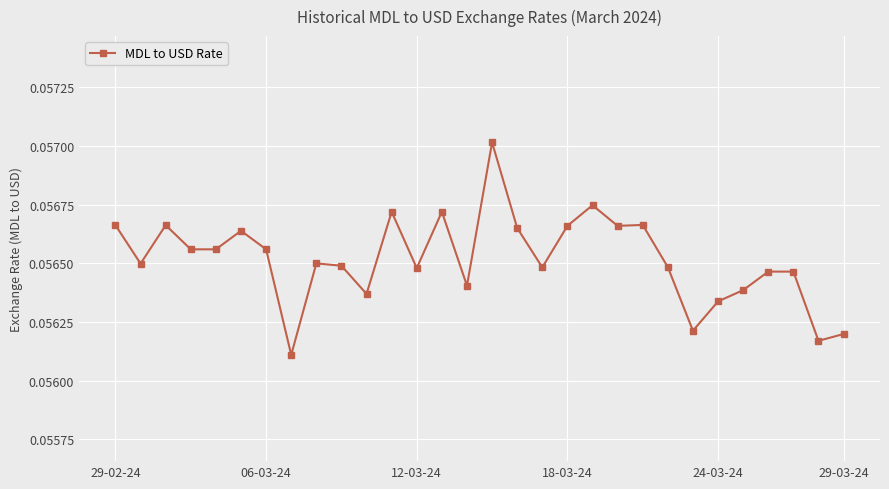

True or false: there are more than 2 points higher than both neighbors.

True